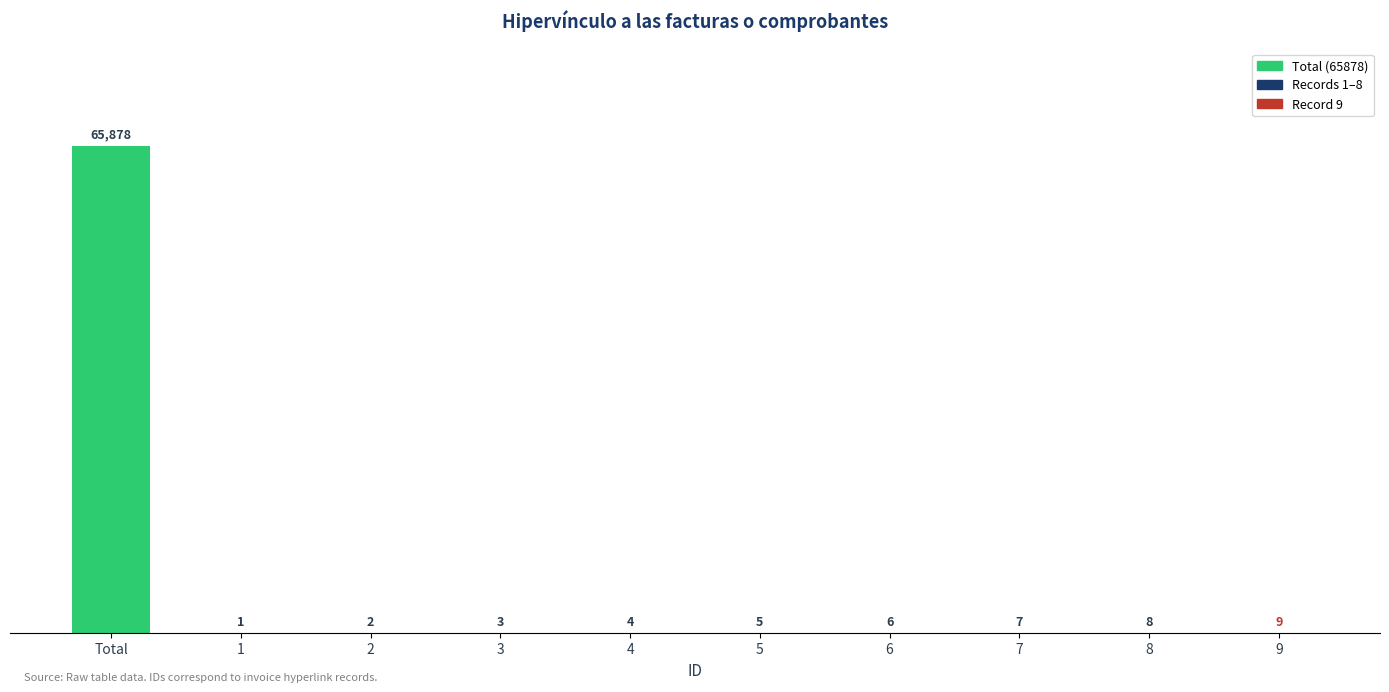

What is the greatest value displayed?

65878